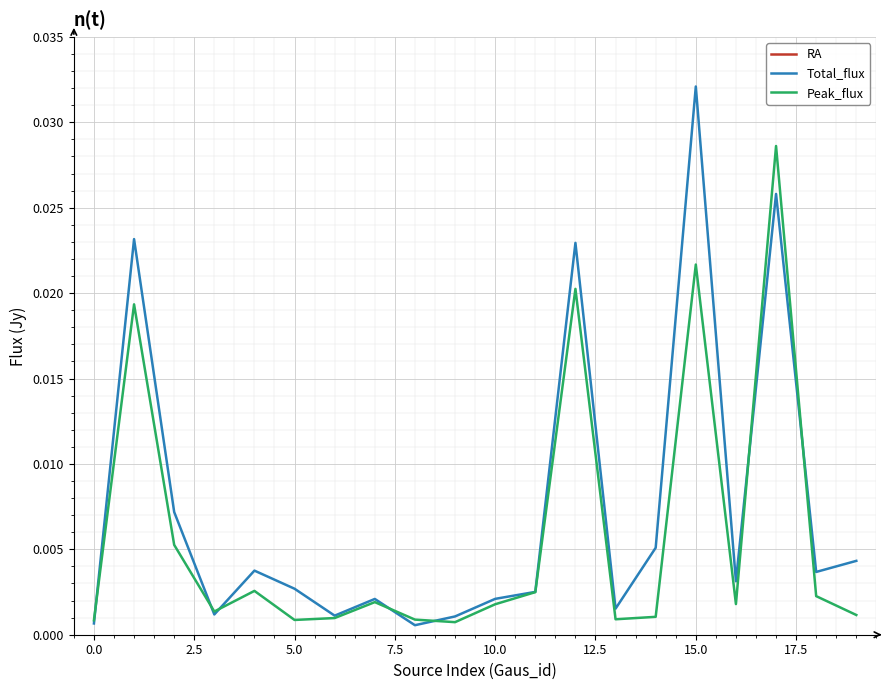

The value of RA at 17.5 is 82.0. True or false?

False